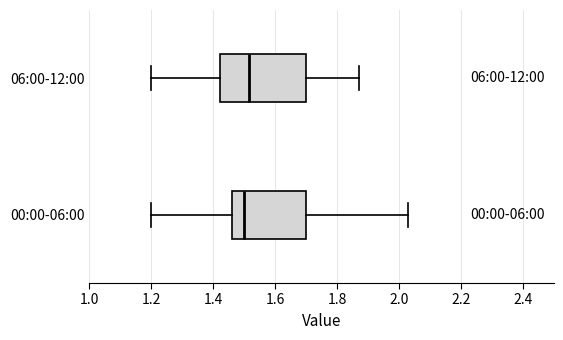

Which box is the widest, from its left edge to its right edge?

06:00-12:00